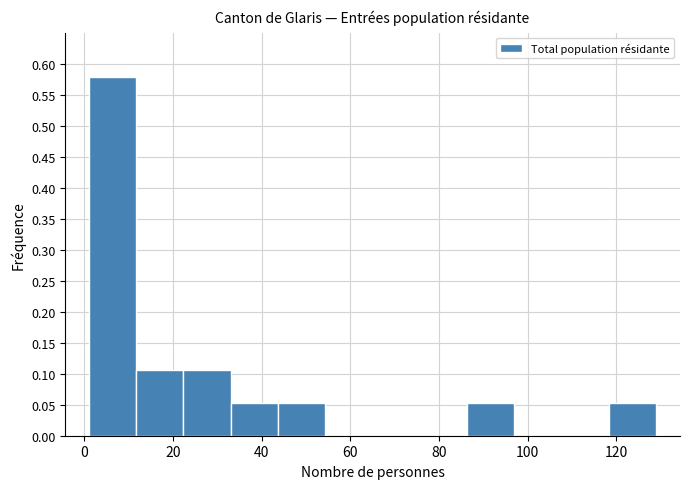

Reading left to right, list every bar in this chart as the range it spans on the x-axis followed by its height. Neither the bar edges nor the heights are printed on the chart, so give them approximately, as read against the axes.

2 to 12: 0.580
12 to 22: 0.105
22 to 34: 0.105
34 to 44: 0.055
44 to 54: 0.055
54 to 66: 0
66 to 76: 0
76 to 86: 0
86 to 98: 0.055
98 to 108: 0
108 to 118: 0
118 to 130: 0.055